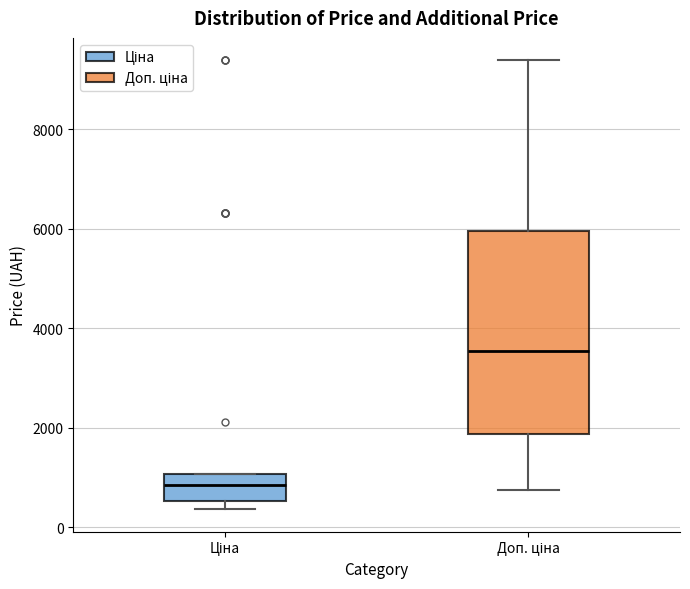

Reading left to right, transcribe this box plot: for each box, give where its median line is, the range the box spans, and where its two whiskers end, as read against the y-axis. The values are not printed on the chart, so give them approximately, as read against the axis.

Ціна: median 800, box 600 to 1000, whiskers 400 to 1000
Доп. ціна: median 3600, box 1800 to 6000, whiskers 800 to 9400